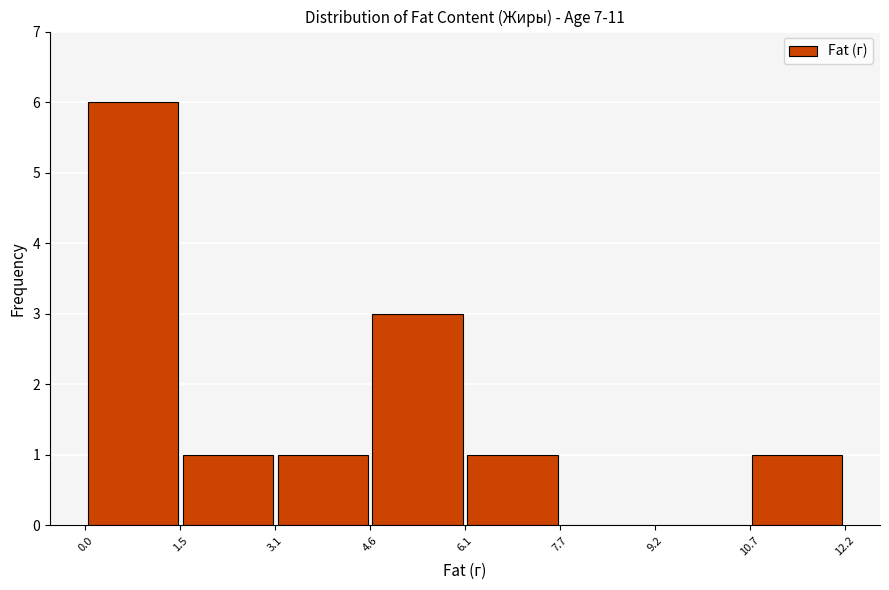

How tall is the bar that spans 1.5 to 3.1 on the x-axis? The values are not printed on the chart, so give them approximately, as read against the axis.

1